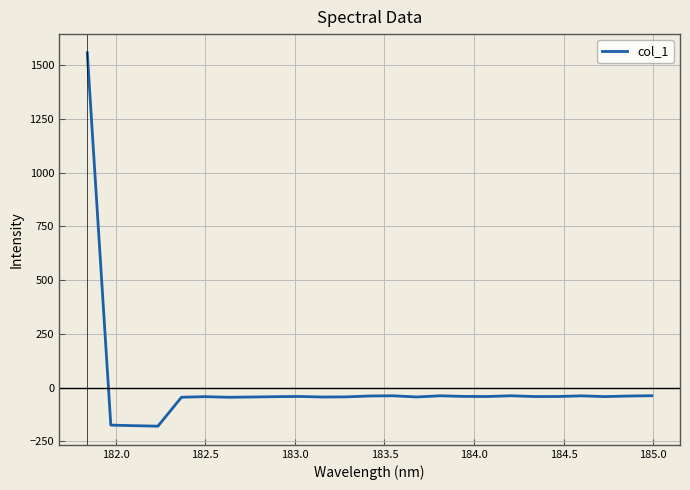

What is the greatest value displayed?

1557.4